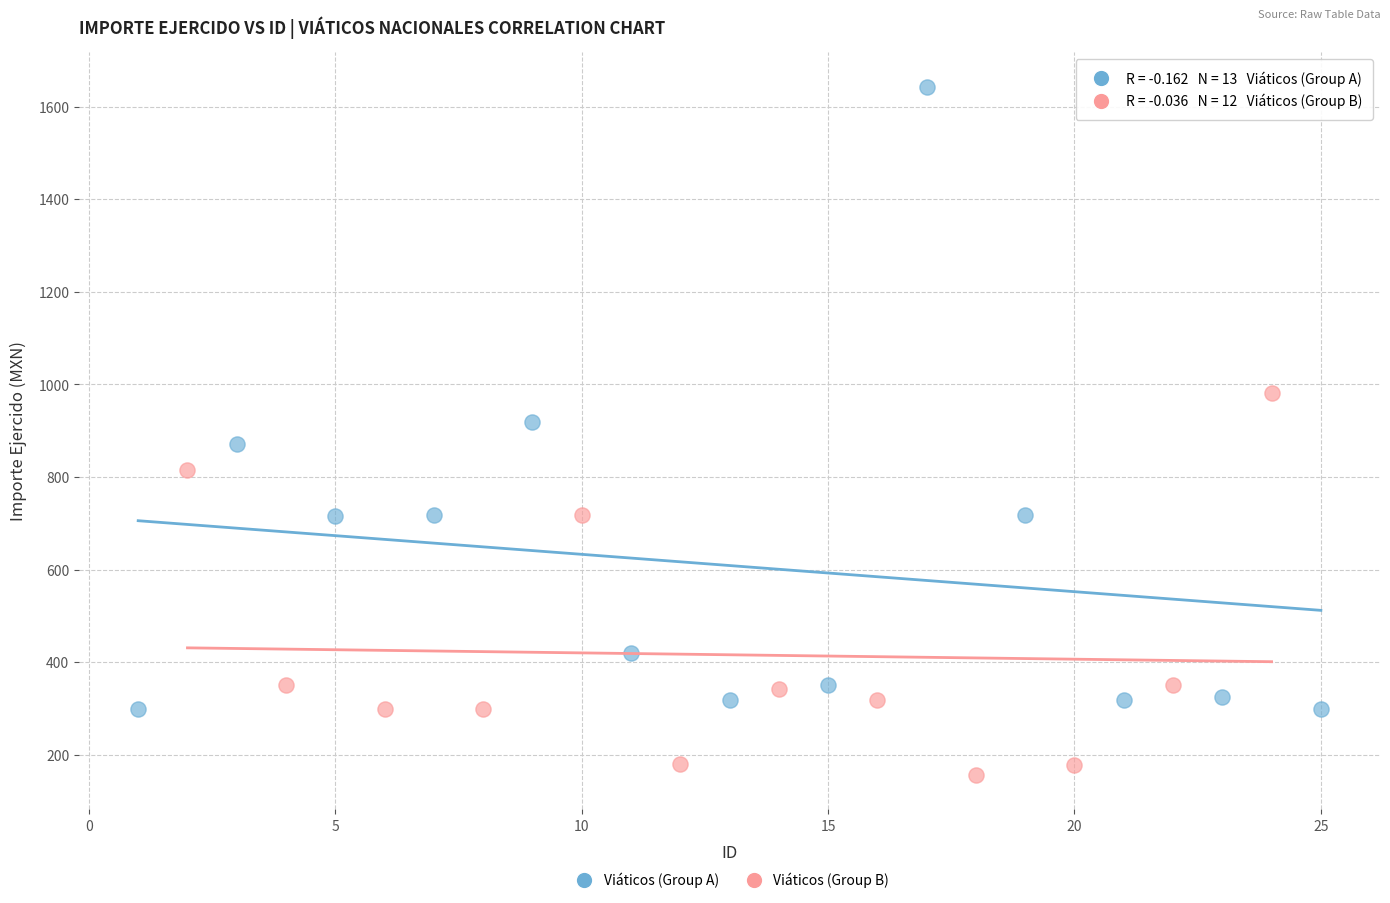

Which series contains the lowest Y value?

Viáticos (Group B)